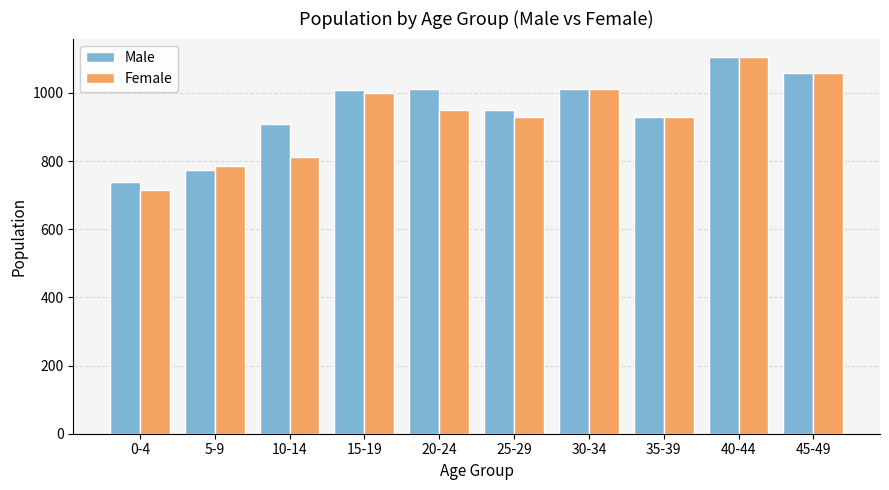

Which label corresponds to the largest value in the chart?

40-44